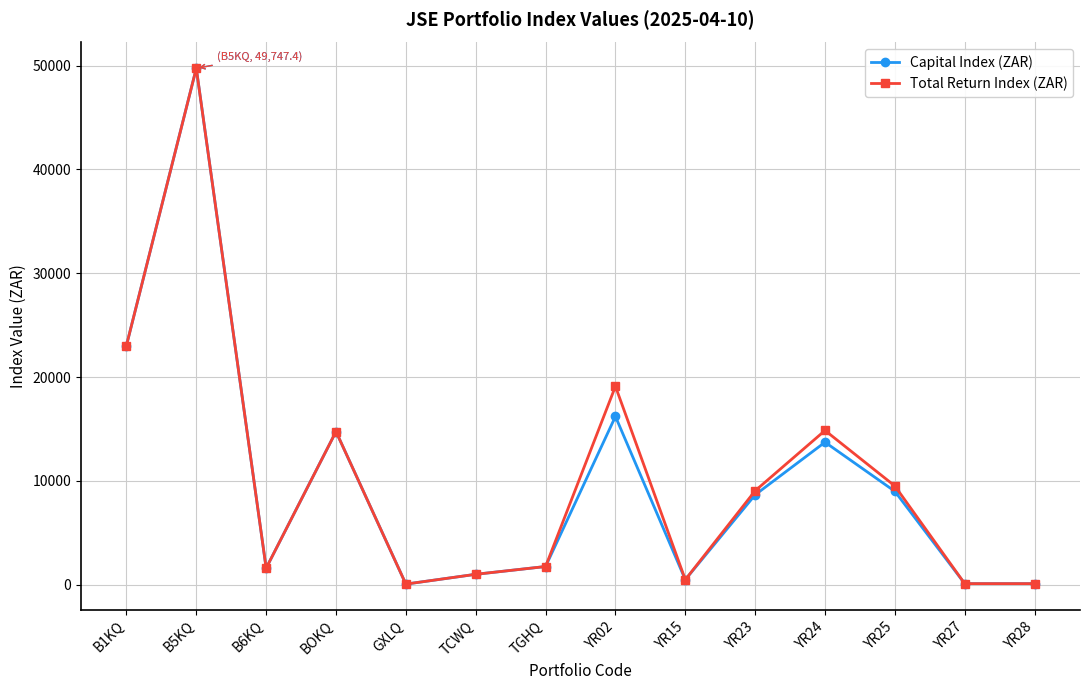

Which label corresponds to the largest value in the chart?

B5KQ